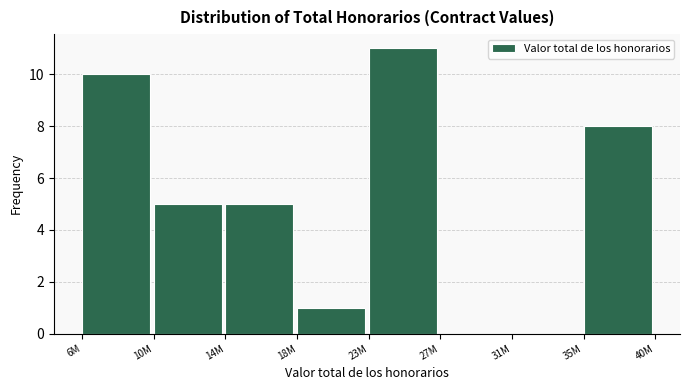

Reading left to right, extract all data points from this chart.

6M=10	10M=5	14M=5	18M=1	23M=11	27M=0	31M=0	35M=8